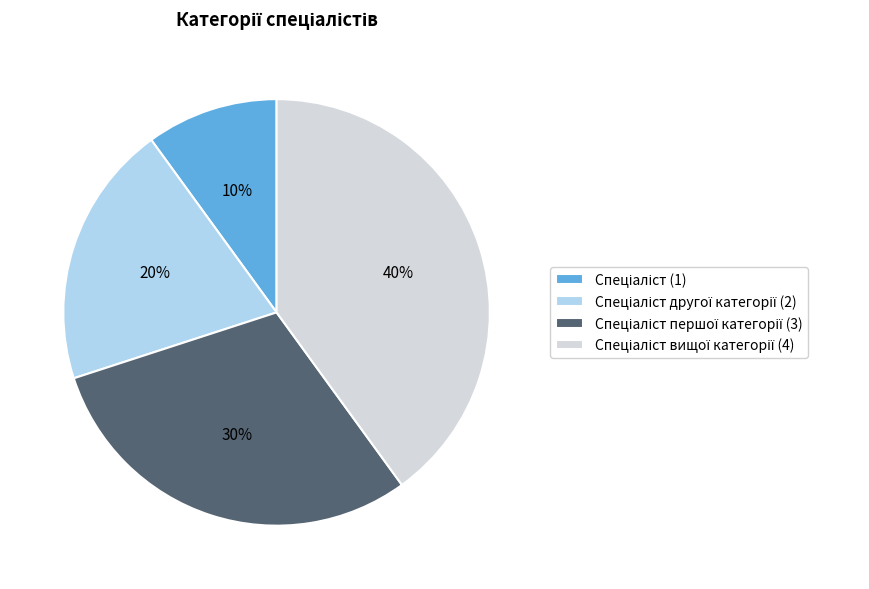

To the nearest percent, what is the average slice percentage?

25%